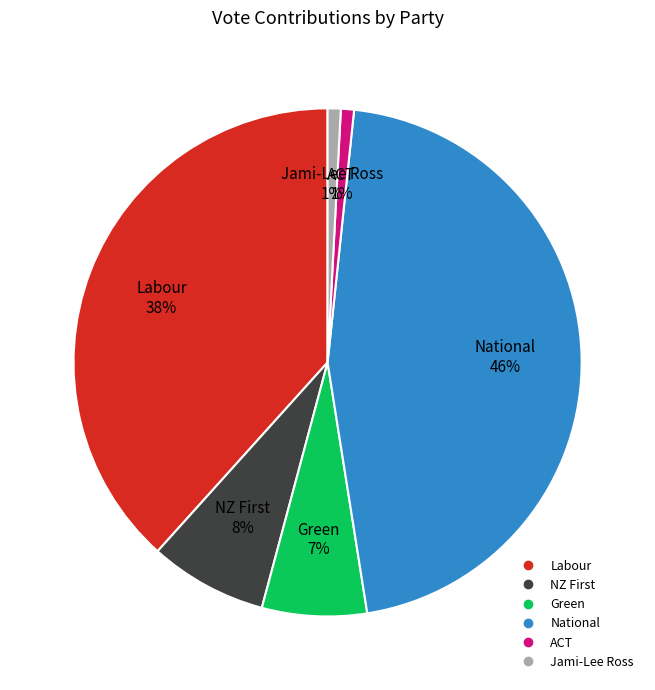

Is it true that National is 46% of the pie?

True